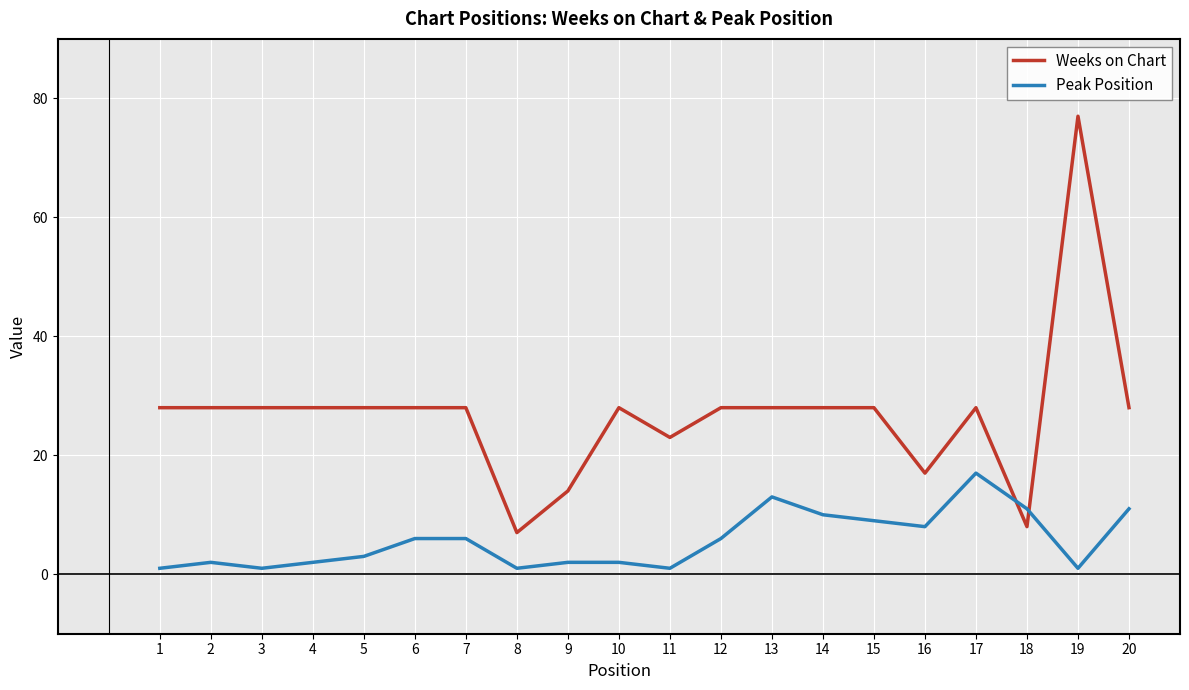

What is the approximate value of Peak Position at 20, to the nearest 5?

10